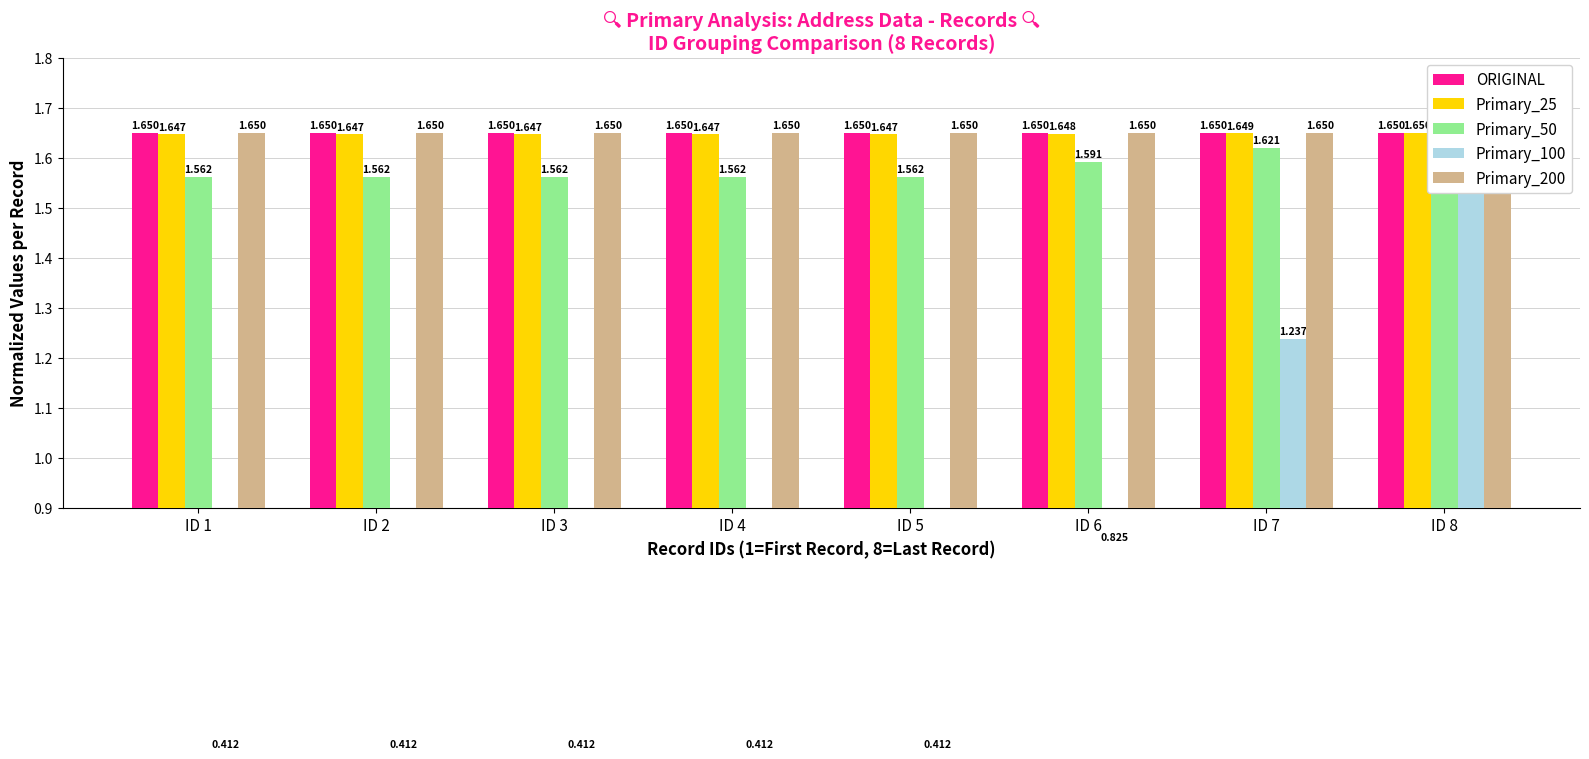

Are the bars grouped side by side (vs. stacked)?

Yes